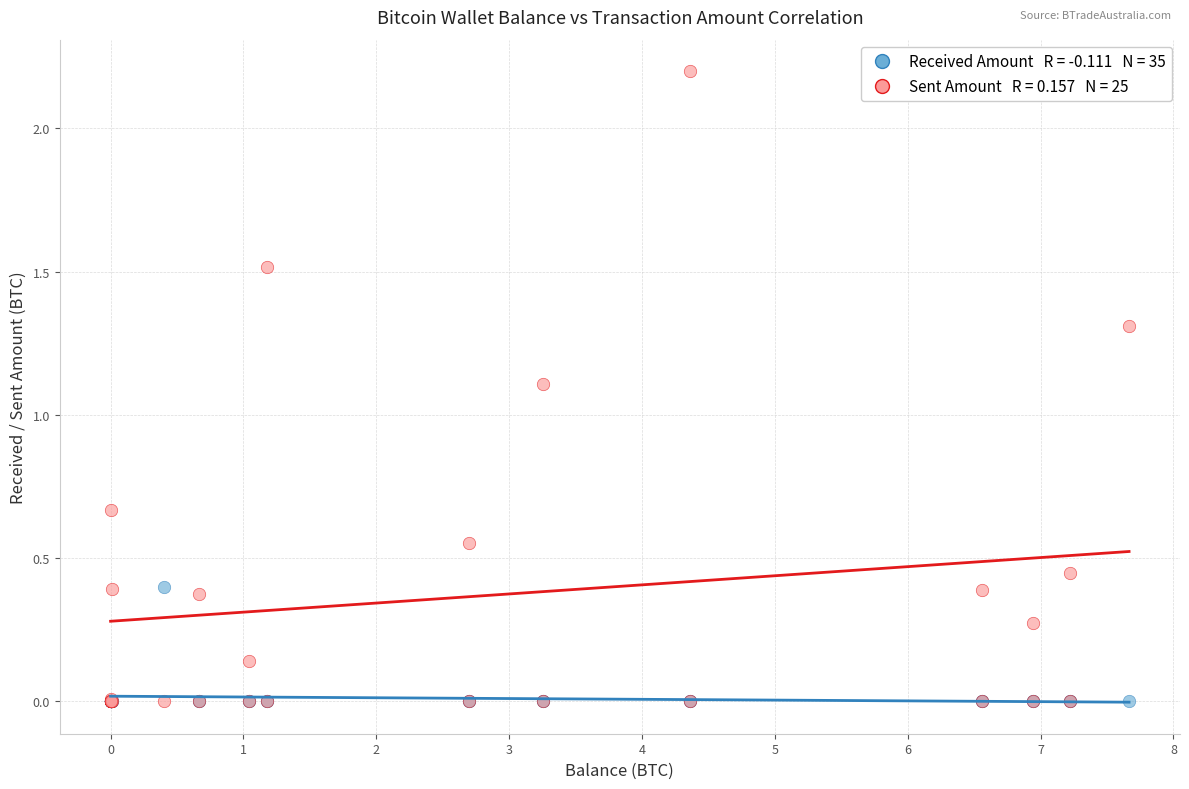

Across all series, what Y value is closest to 1?

1.1